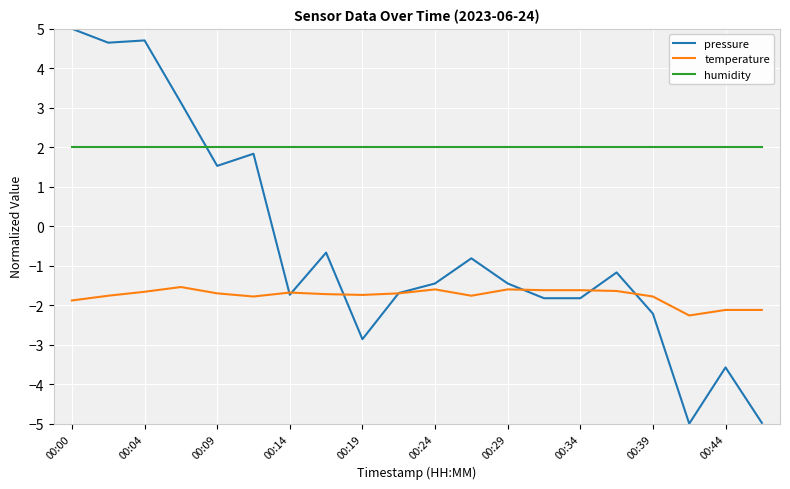

Which series has the largest total across all categories?

humidity